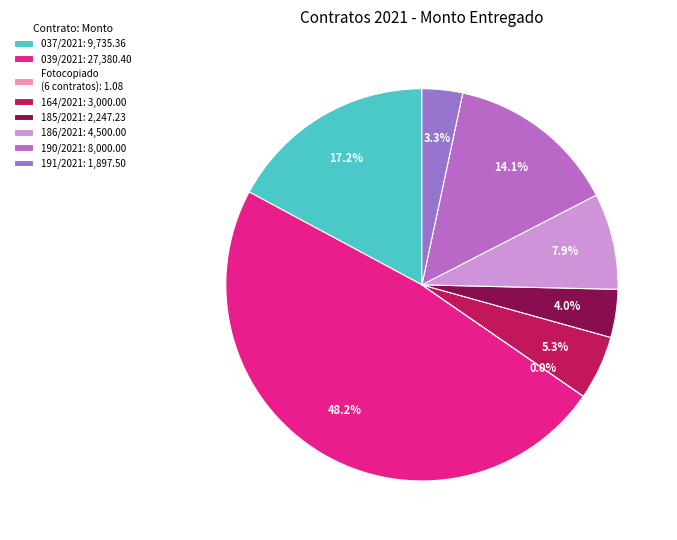

Which category has the biggest portion of the pie?

039/2021: 27,380.40